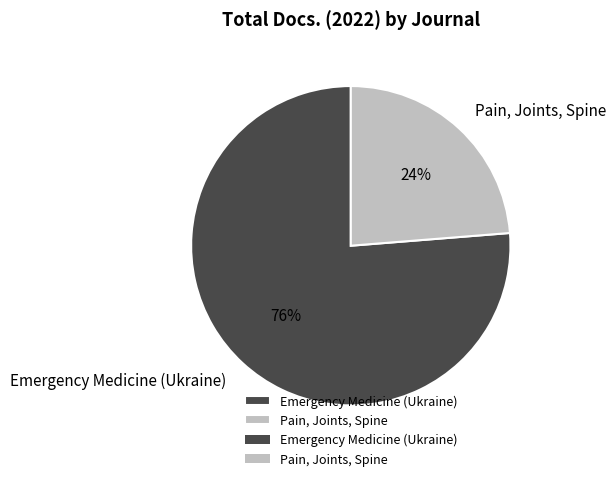

To the nearest percent, what percentage of the pie is Pain, Joints, Spine?

24%